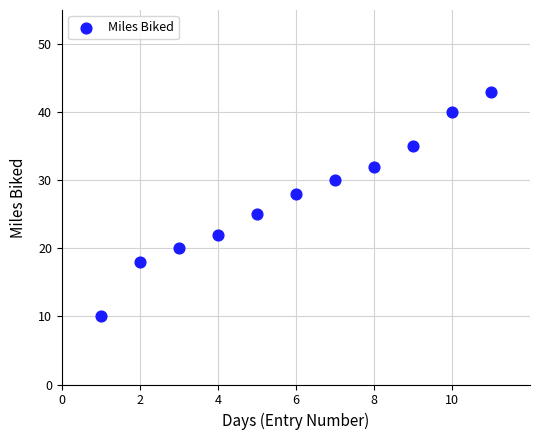

What Y value in the scatter plot is closest to 26?

25